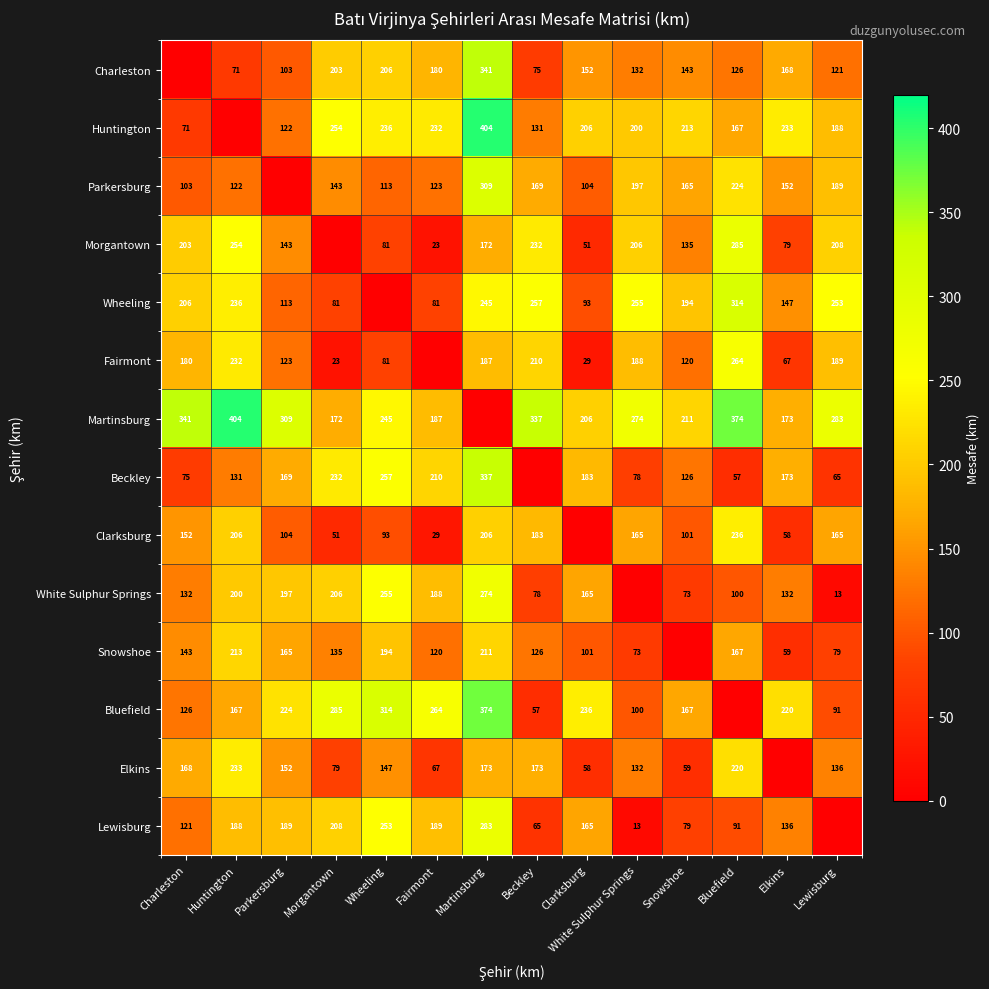

What is the difference between the Wheeling values at Lewisburg and Huntington?

17